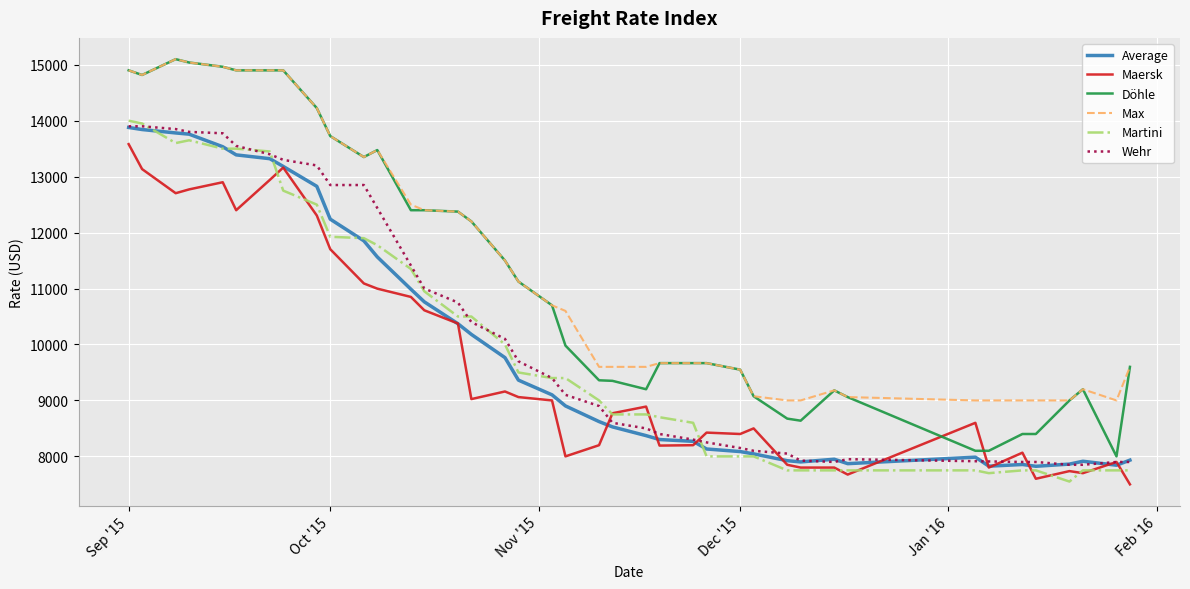

At which category does Döhle reach its first local valley?

03.09.2015